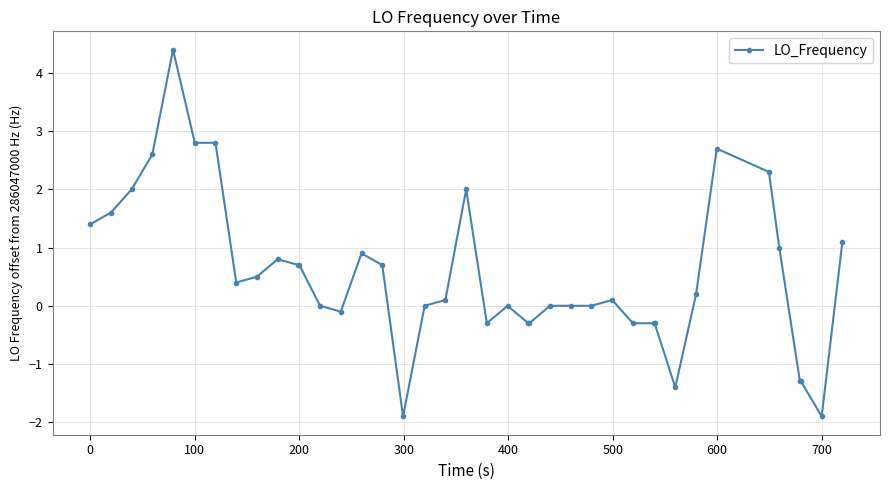

What is the average value?

0.6